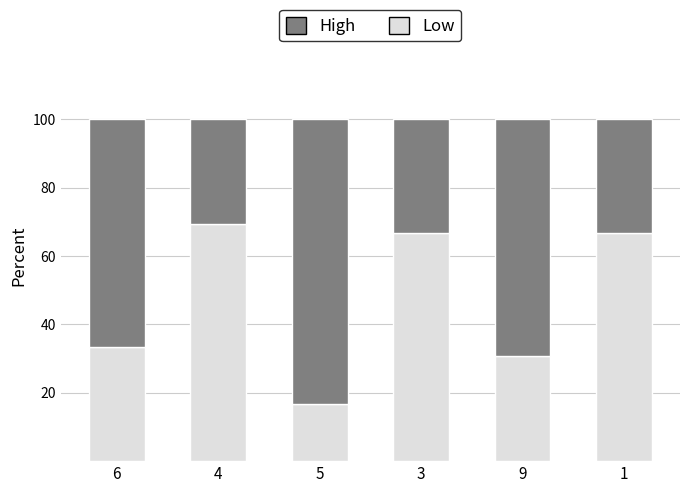

Which category has the lowest value in the Low series?

5